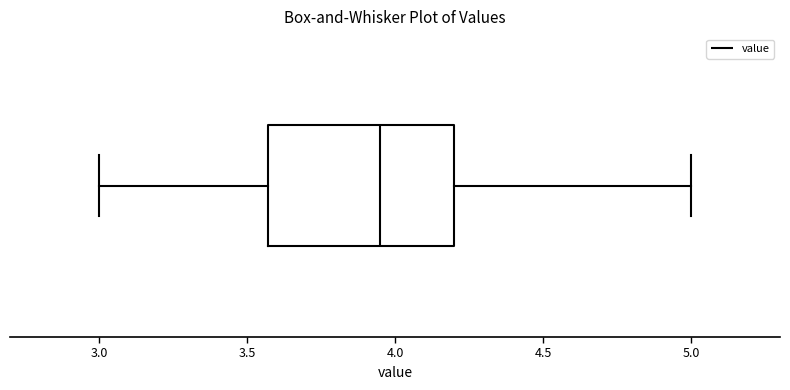

Transcribe this box plot: give where the median line is, the range the box spans, and where the two whiskers end, as read against the x-axis. The values are not printed on the chart, so give them approximately, as read against the axis.

median 3.95, box 3.55 to 4.20, whiskers 3.00 to 5.00